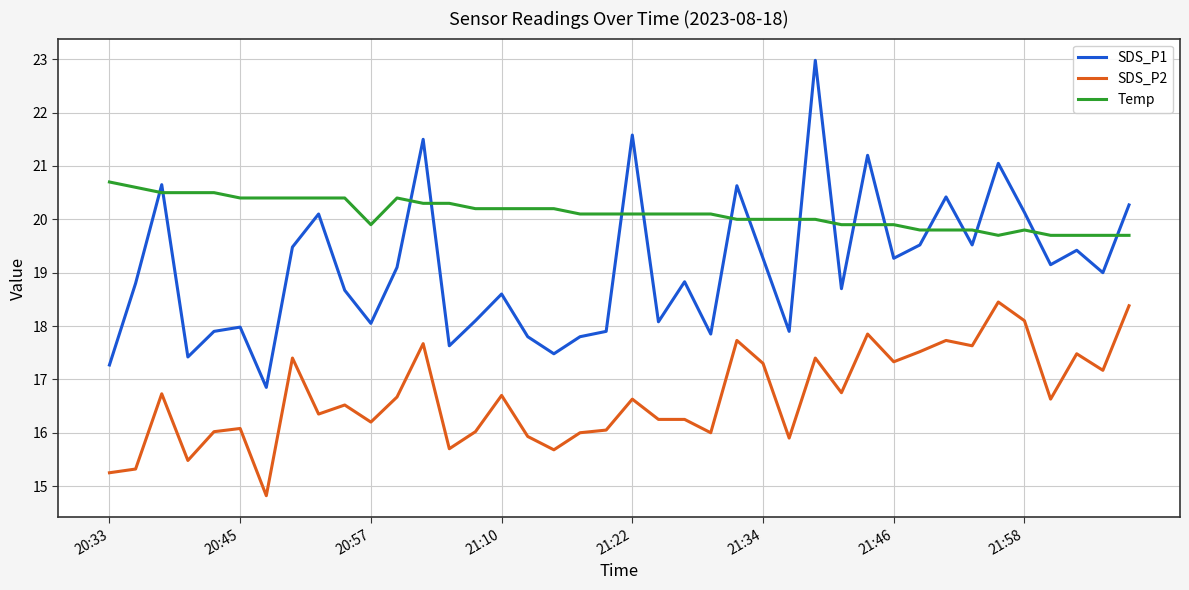

What is the difference between the maximum and minimum values in the SDS_P2 series?

3.6